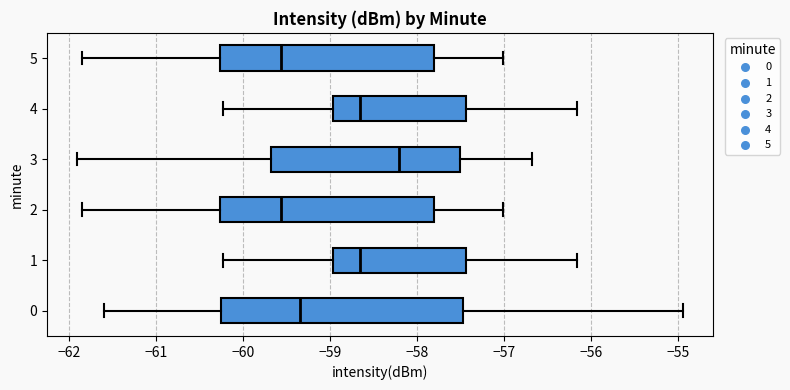

Which box's median line is the furthest to the right?

3